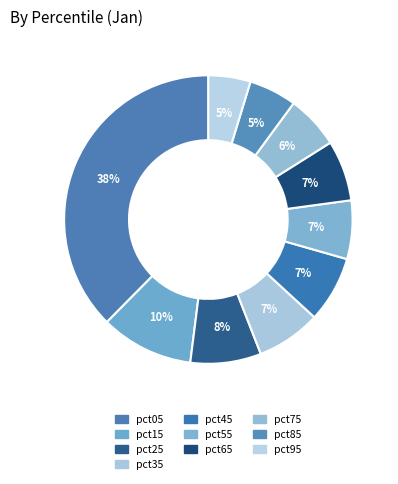

To the nearest percent, what is the average slice percentage?

10%